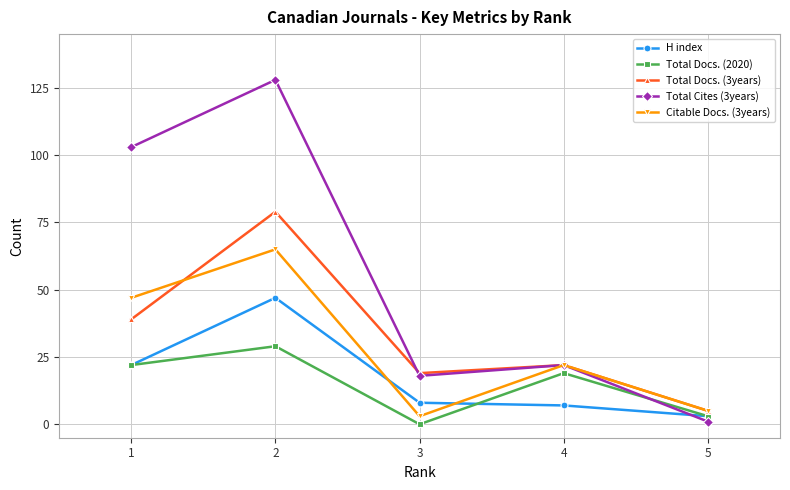

At which label does H index first exceed 8?

1